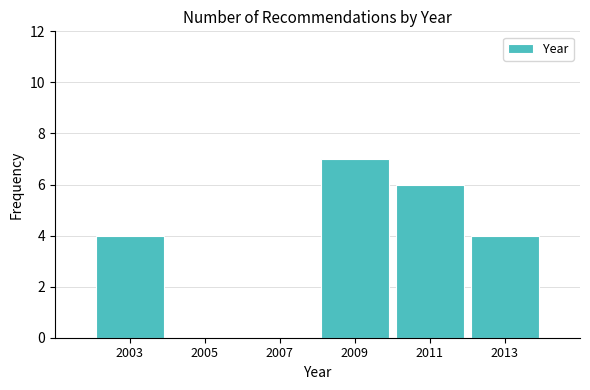

Over which range of the x-axis is the bar tallest?

2008 to 2010